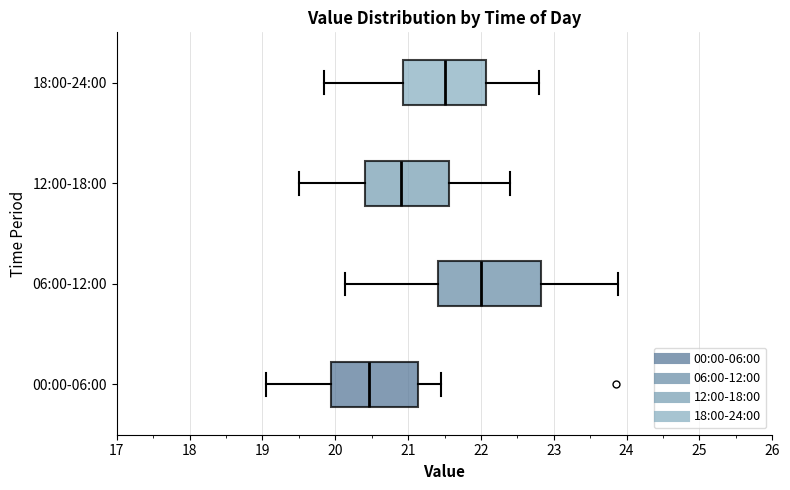

Reading bottom to top, read every box against the x-axis: the position of its median line, the range the box covers, and the ends of its whiskers. The values are not printed on the chart, so give them approximately, as read against the axis.

00:00-06:00: median 20.5, box 19.9 to 21.1, whiskers 19.1 to 21.5
06:00-12:00: median 22.0, box 21.4 to 22.8, whiskers 20.1 to 23.9
12:00-18:00: median 20.9, box 20.4 to 21.6, whiskers 19.5 to 22.4
18:00-24:00: median 21.5, box 20.9 to 22.1, whiskers 19.9 to 22.8